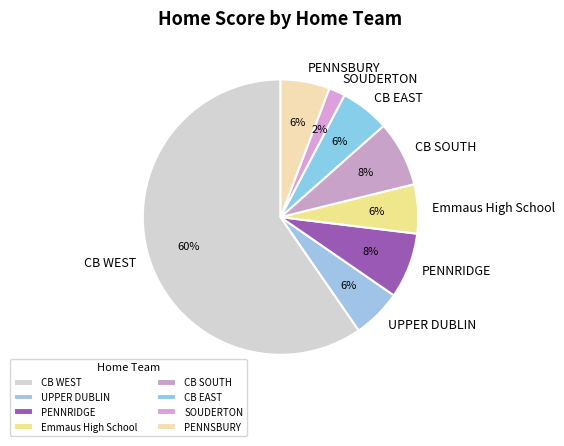

To the nearest percent, what is the average slice percentage?

12%